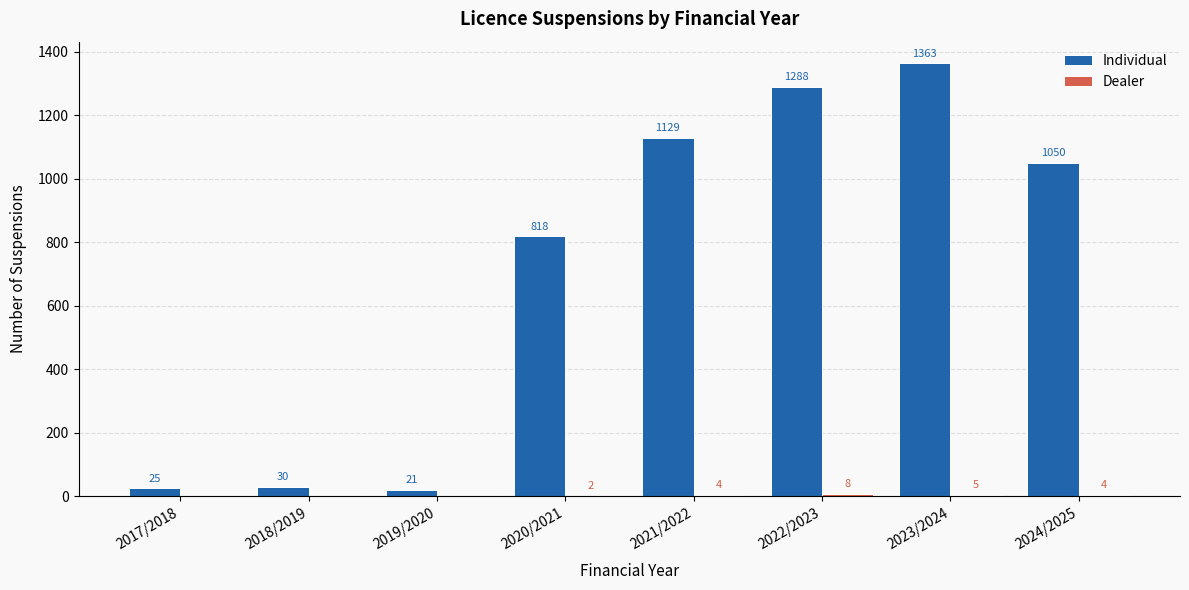

At which label does Individual first exceed 1050?

2021/2022